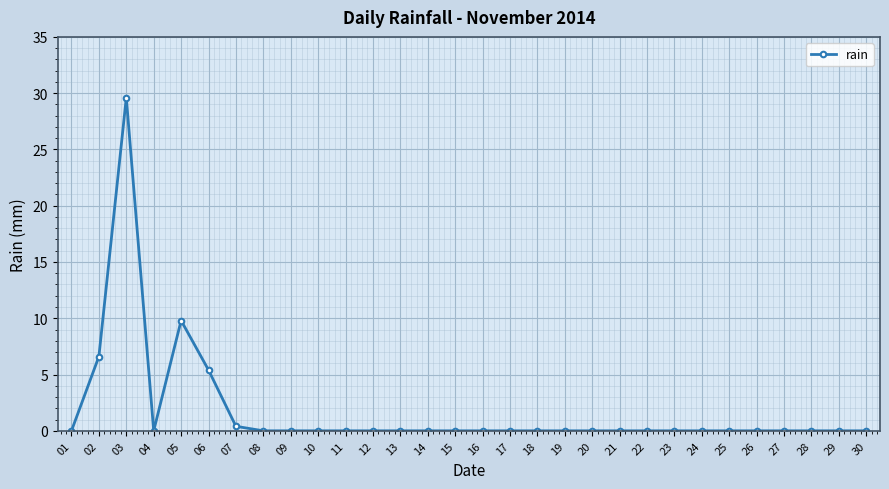

Which has a higher value, 06 or 29?

06